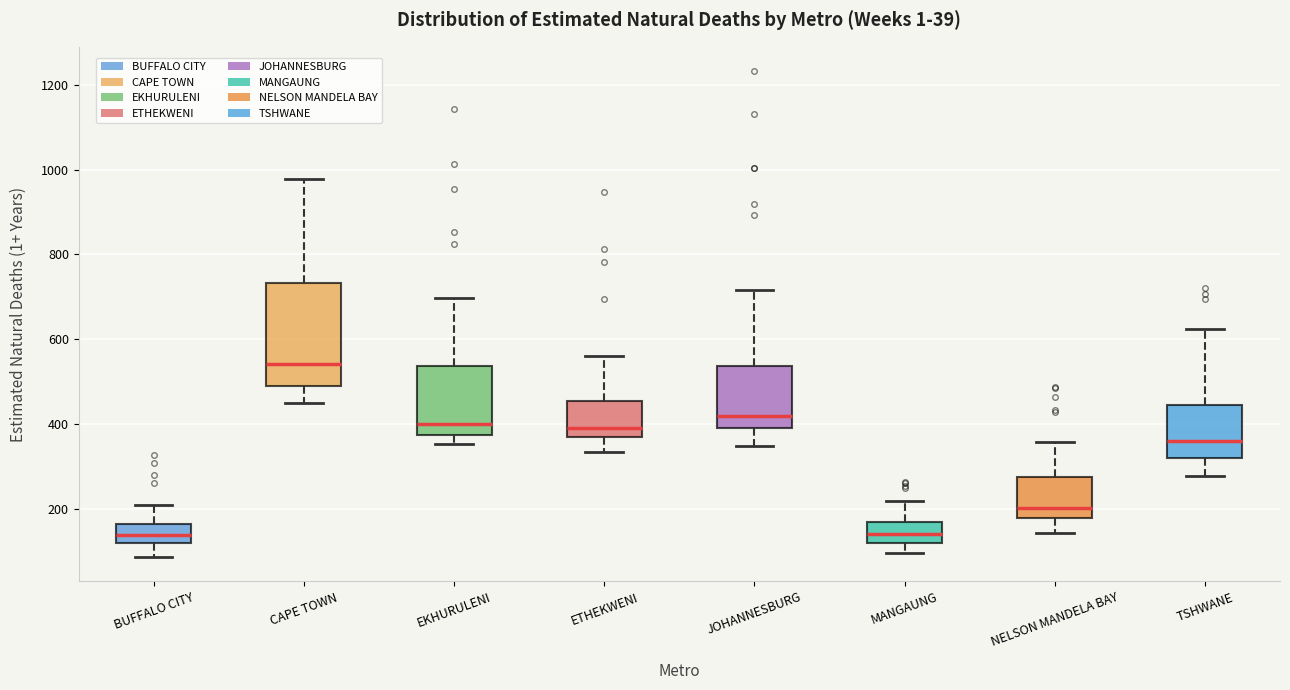

Reading left to right, transcribe this box plot: for each box, give where its median line is, the range the box spans, and where its two whiskers end, as read against the y-axis. The values are not printed on the chart, so give them approximately, as read against the axis.

BUFFALO CITY: median 140, box 120 to 160, whiskers 80 to 200
CAPE TOWN: median 540, box 500 to 740, whiskers 460 to 980
EKHURULENI: median 400, box 380 to 540, whiskers 360 to 700
ETHEKWENI: median 400, box 380 to 460, whiskers 340 to 560
JOHANNESBURG: median 420, box 400 to 540, whiskers 340 to 720
MANGAUNG: median 140, box 120 to 160, whiskers 100 to 220
NELSON MANDELA BAY: median 200, box 180 to 280, whiskers 140 to 360
TSHWANE: median 360, box 320 to 440, whiskers 280 to 620